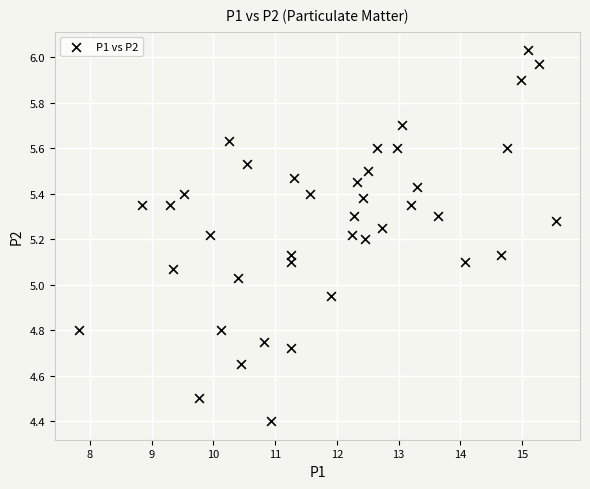

What is the range of Y values (max minus min)?

1.6